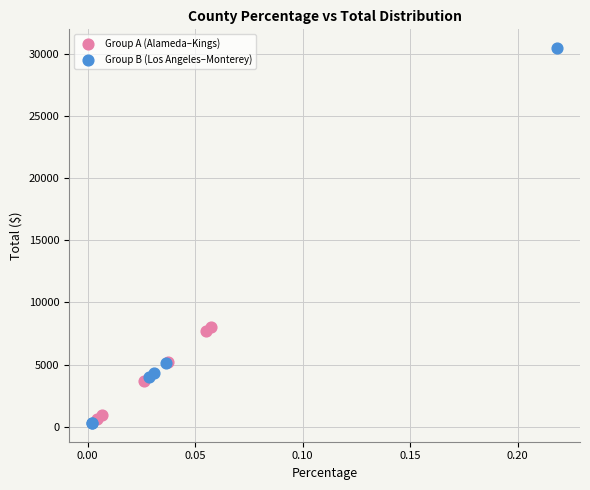

Which series has the largest Y range (max minus min)?

Group B (Los Angeles–Monterey)